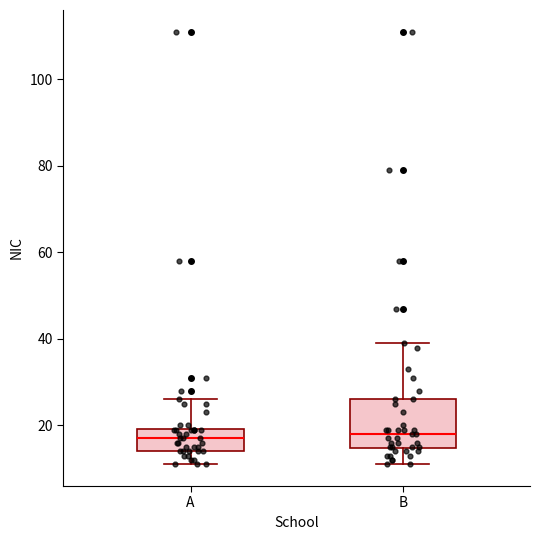

Where does the lower whisker of the box for A end on the y-axis? The values are not printed on the chart, so give them approximately, as read against the axis.

12